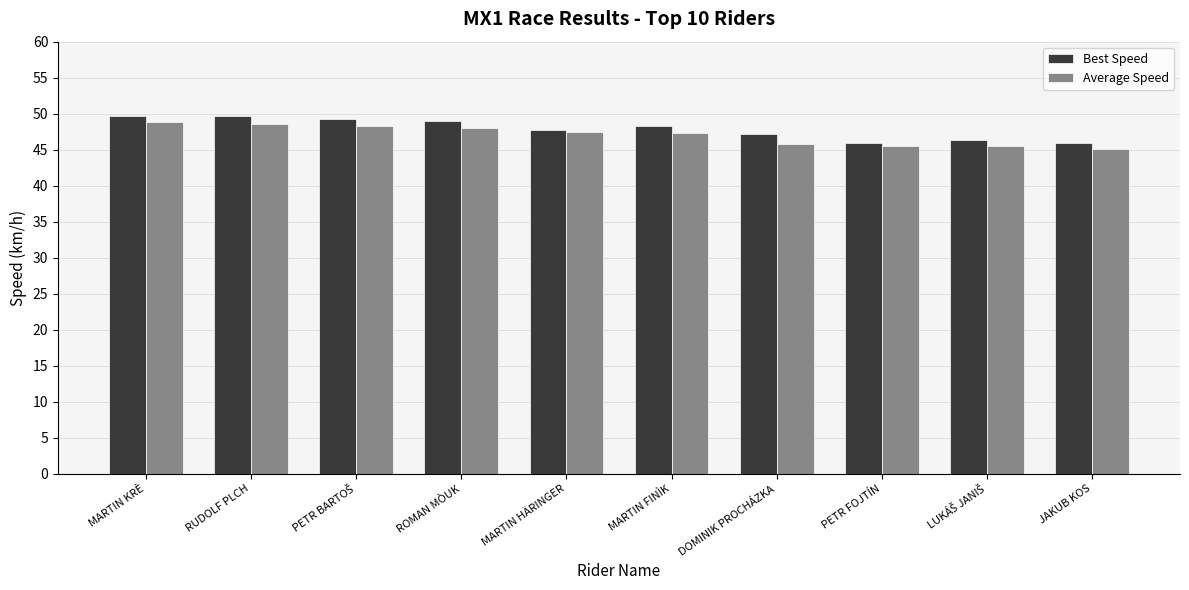

At how many categories does at least one series exceed 48?

5